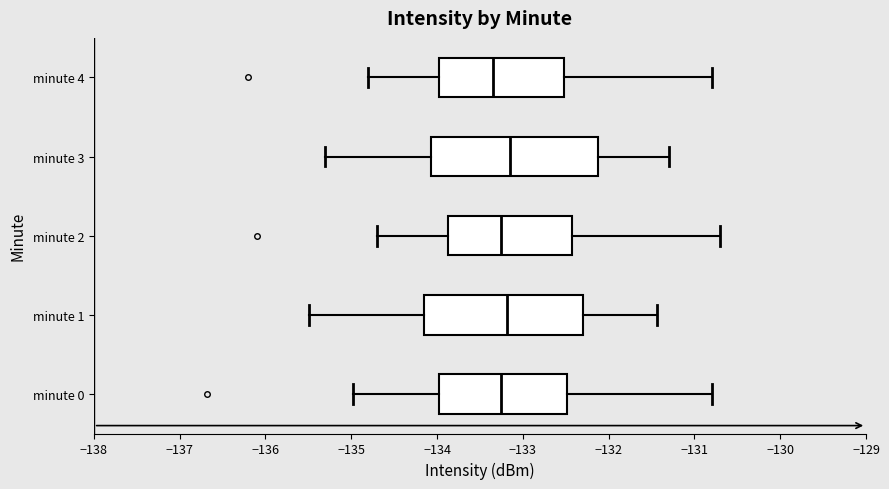

Reading bottom to top, read every box against the x-axis: the position of its median line, the range the box covers, and the ends of its whiskers. The values are not printed on the chart, so give them approximately, as read against the axis.

minute 0: median -133.3, box -134.0 to -132.5, whiskers -135.0 to -130.8
minute 1: median -133.2, box -134.1 to -132.3, whiskers -135.5 to -131.4
minute 2: median -133.2, box -133.9 to -132.4, whiskers -134.7 to -130.7
minute 3: median -133.1, box -134.1 to -132.1, whiskers -135.3 to -131.3
minute 4: median -133.3, box -134.0 to -132.5, whiskers -134.8 to -130.8